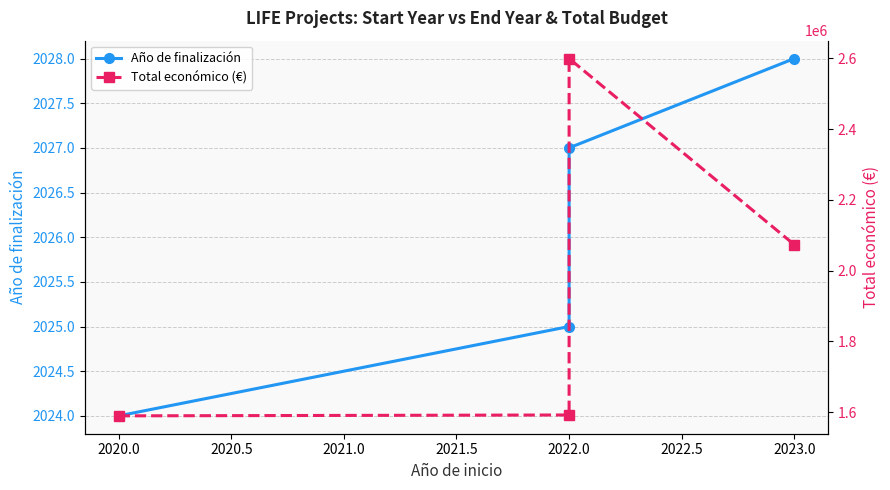

Reading left to right, list all the values displayed in this chart.

Año de finalización: 2024	2025	2027	2028
Total económico (€): 1589765	1592249	2599081	2073206